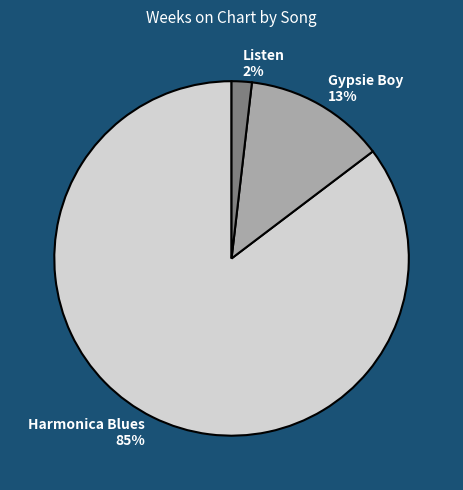

Rank the categories by value from lowest to highest.

Listen, Gypsie Boy, Harmonica Blues